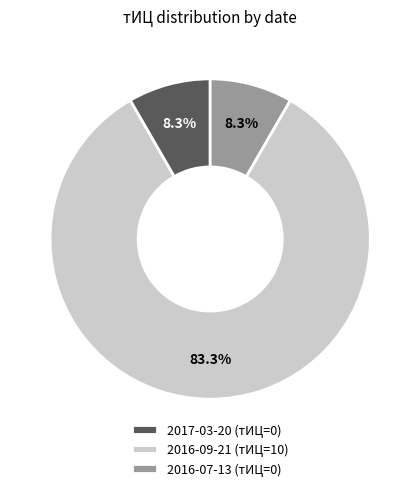

Which slice represents more than half of the pie?

2016-09-21